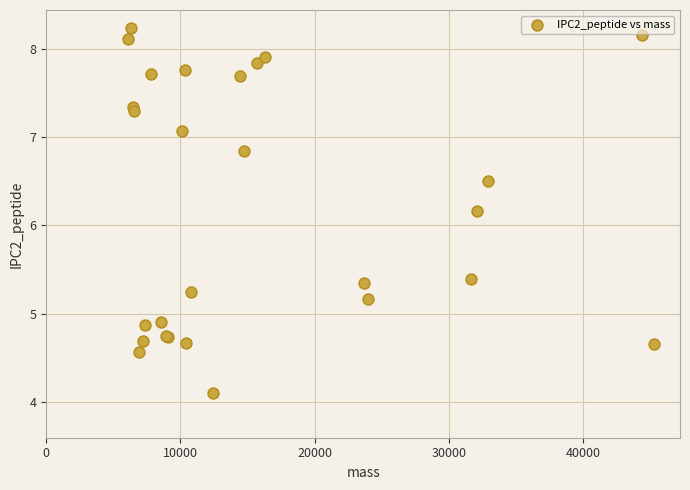

What Y value in the scatter plot is closest to 6?

6.2